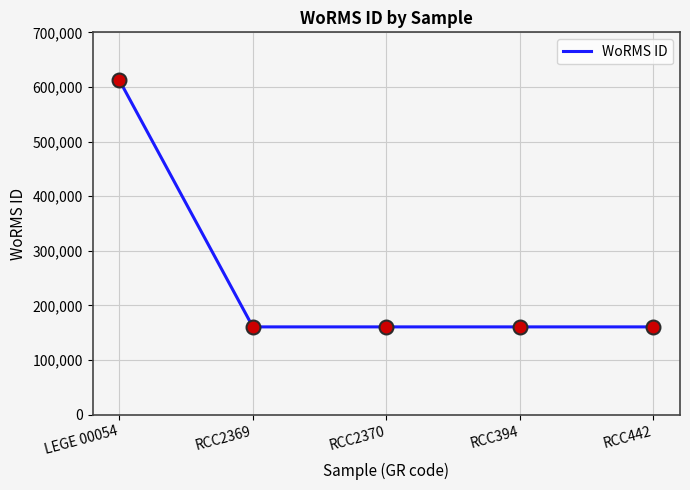

Between RCC442 and LEGE 00054, which is larger?

LEGE 00054